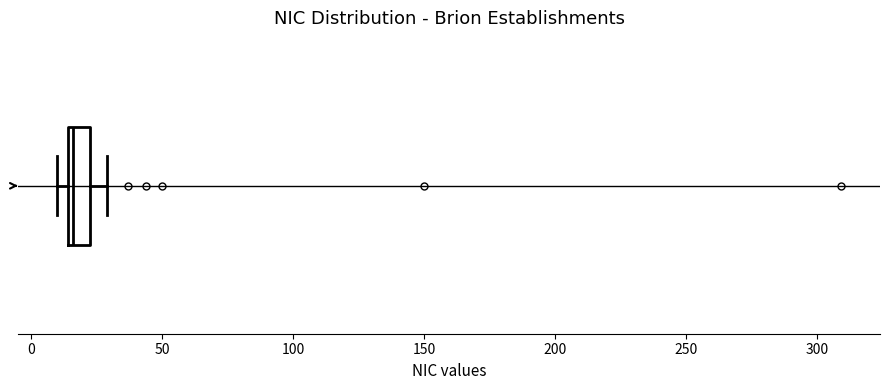

Where is the right edge of the box on the x-axis? The values are not printed on the chart, so give them approximately, as read against the axis.

25